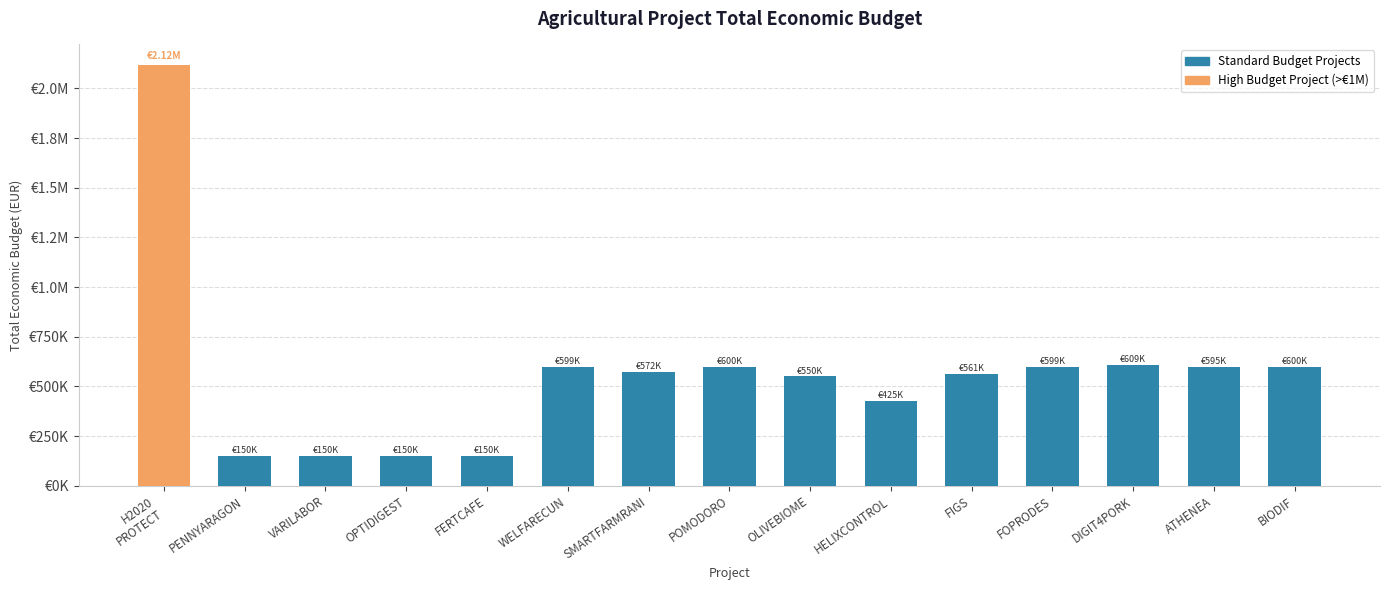

What is the value of the 10th bar from the left?

424720